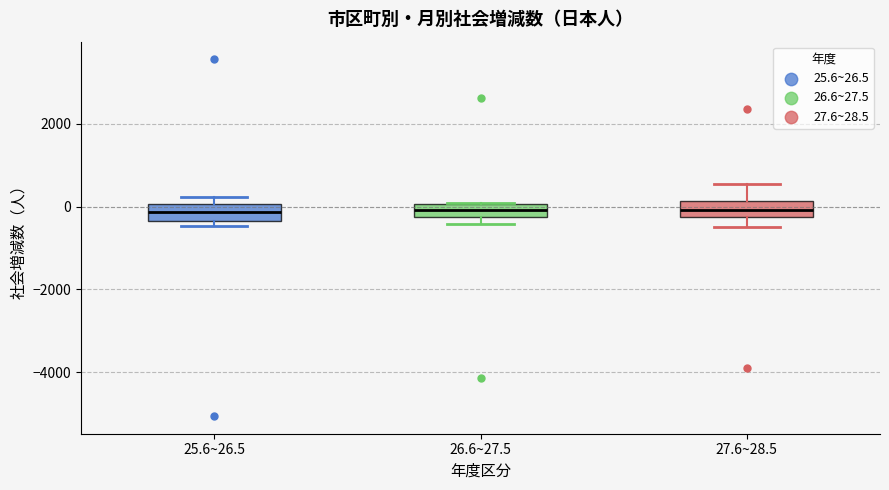

Reading left to right, transcribe this box plot: for each box, give where its median line is, the range the box spans, and where its two whiskers end, as read against the y-axis. The values are not printed on the chart, so give them approximately, as read against the axis.

25.6~26.5: median -200, box -400 to 0, whiskers -400 (just below the box's lower edge) to 200
26.6~27.5: median 0 (inside the box), box -200 to 0, whiskers -400 to 0
27.6~28.5: median 0, box -200 to 200, whiskers -400 to 600